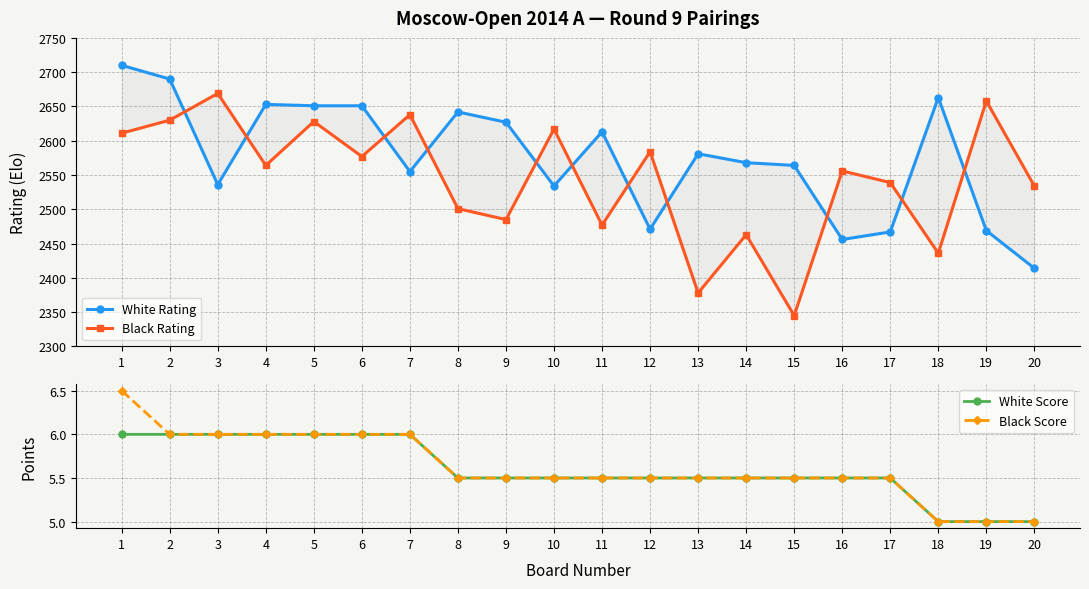

What is the smallest value displayed?

5.0